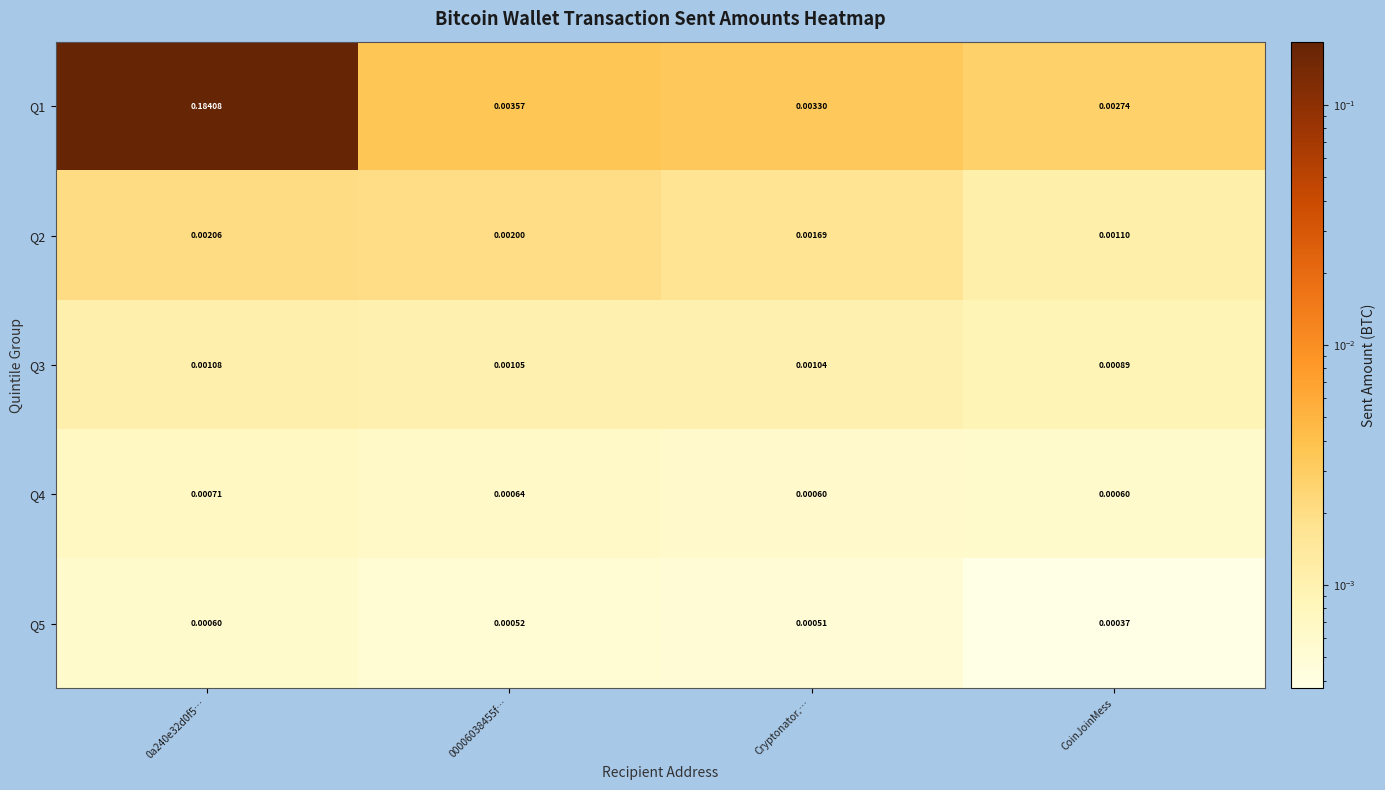

Where is Q5 nearest to the value 0?

CoinJoinMess